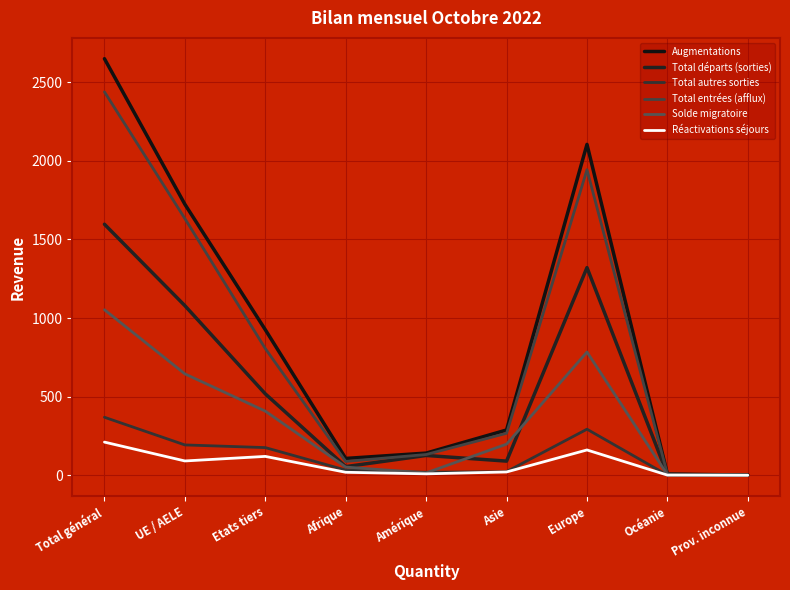

Reading left to right, list all the values displayed in this chart.

Augmentations: Total général=2650	UE / AELE=1724	Etats tiers=926	Afrique=107	Amérique=141	Asie=288	Europe=2105	Océanie=8	Prov. inconnue=1
Total départs (sorties): Total général=1597	UE / AELE=1079	Etats tiers=518	Afrique=55	Amérique=126	Asie=90	Europe=1321	Océanie=5	Prov. inconnue=0
Total autres sorties: Total général=369	UE / AELE=193	Etats tiers=176	Afrique=33	Amérique=19	Asie=23	Europe=293	Océanie=1	Prov. inconnue=0
Total entrées (afflux): Total général=2439	UE / AELE=1633	Etats tiers=806	Afrique=88	Amérique=132	Asie=267	Europe=1944	Océanie=7	Prov. inconnue=1
Solde migratoire: Total général=1053	UE / AELE=645	Etats tiers=408	Afrique=52	Amérique=15	Asie=198	Europe=784	Océanie=3	Prov. inconnue=1
Réactivations séjours: Total général=211	UE / AELE=91	Etats tiers=120	Afrique=19	Amérique=9	Asie=21	Europe=161	Océanie=1	Prov. inconnue=0